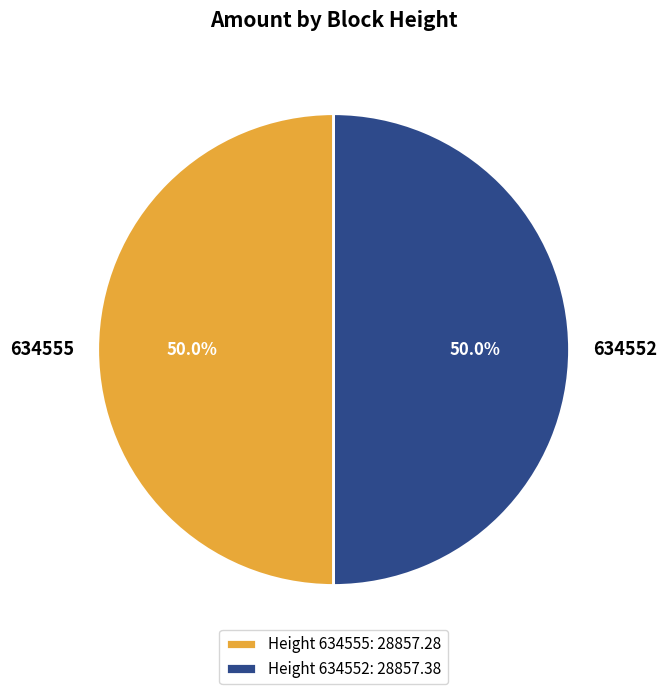

What is the total percentage of 634555 and 634552?

100.0%